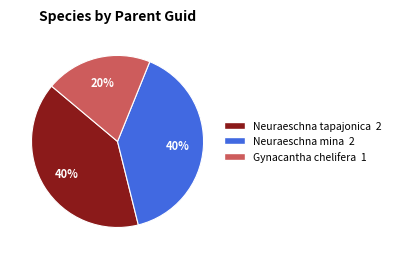

Which has a higher value, Gynacantha chelifera or Neuraeschna mina?

Neuraeschna mina